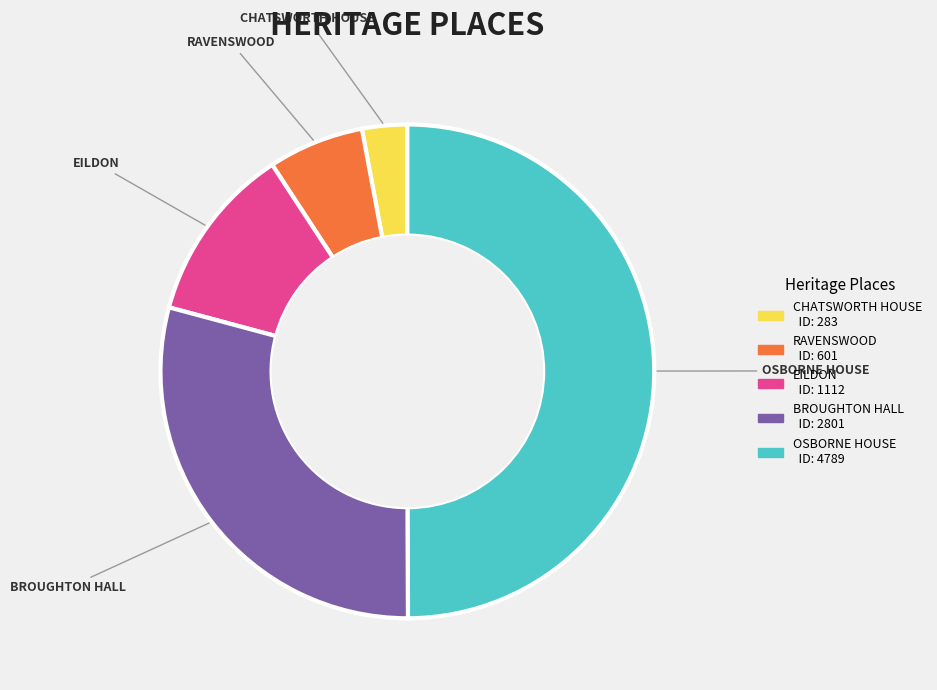

Approximately how many times larger is the value at OSBORNE HOUSE compared to RAVENSWOOD?

8.0